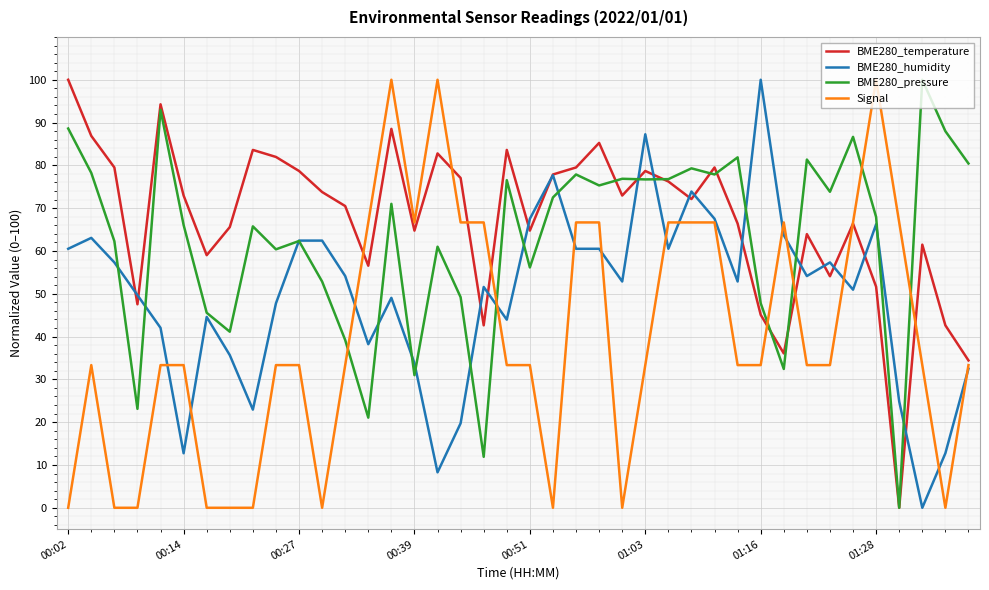

What is the highest value of the BME280_temperature series?

100.0